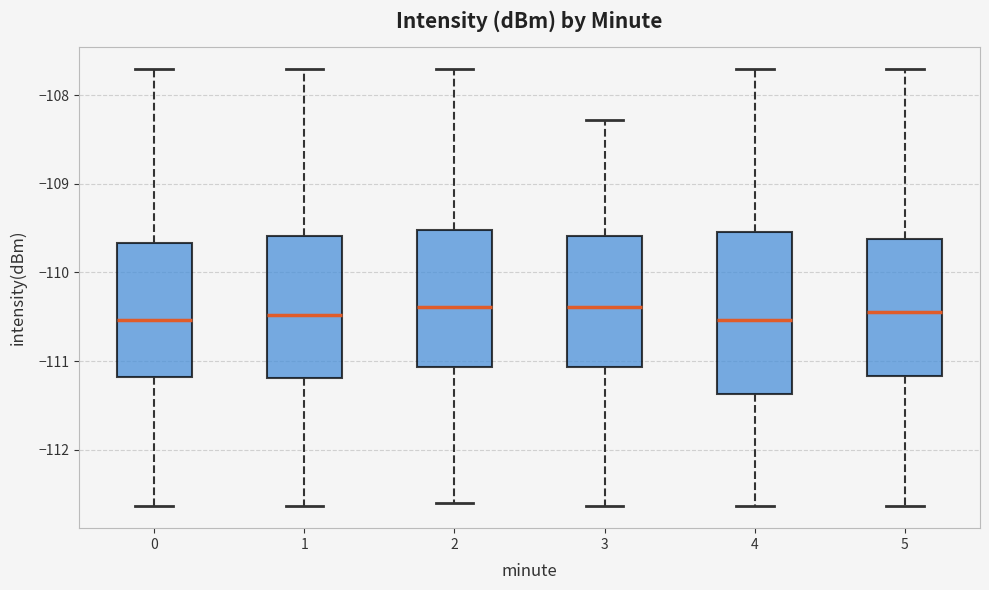

Reading left to right, read every box against the y-axis: the position of its median line, the range the box covers, and the ends of its whiskers. The values are not printed on the chart, so give them approximately, as read against the axis.

0: median -110.5, box -111.2 to -109.7, whiskers -112.6 to -107.7
1: median -110.5, box -111.2 to -109.6, whiskers -112.6 to -107.7
2: median -110.4, box -111.1 to -109.5, whiskers -112.6 to -107.7
3: median -110.4, box -111.1 to -109.6, whiskers -112.6 to -108.3
4: median -110.5, box -111.4 to -109.5, whiskers -112.6 to -107.7
5: median -110.4, box -111.2 to -109.6, whiskers -112.6 to -107.7